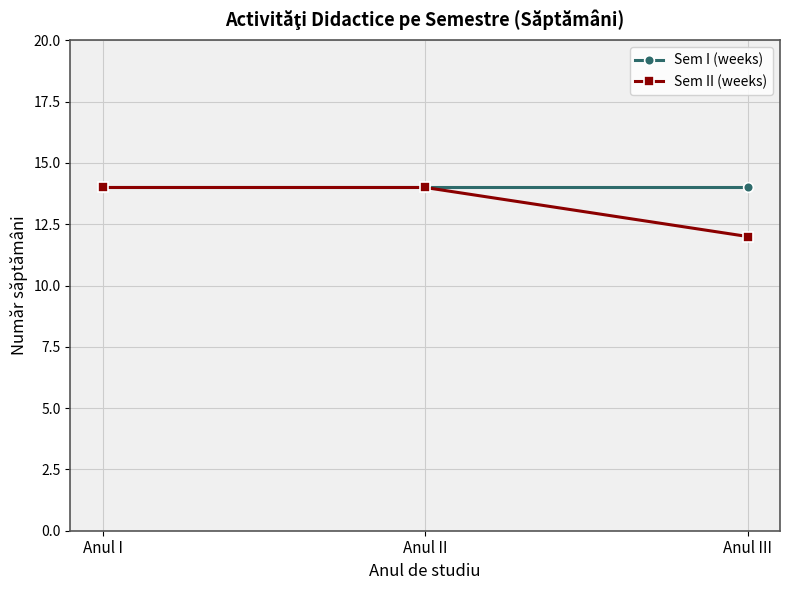

Reading left to right, extract all data points from this chart.

Sem I (weeks): 14	14	14
Sem II (weeks): 14	14	12